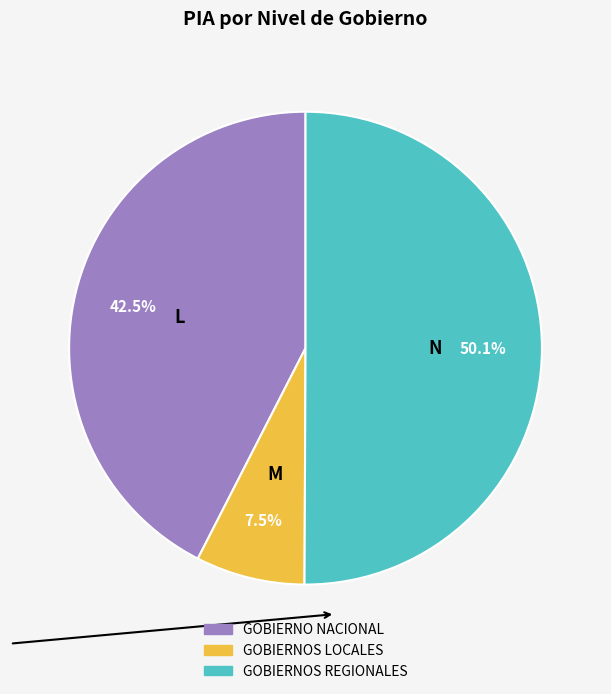

How much of the chart is everything except GOBIERNOS LOCALES?

92.5%